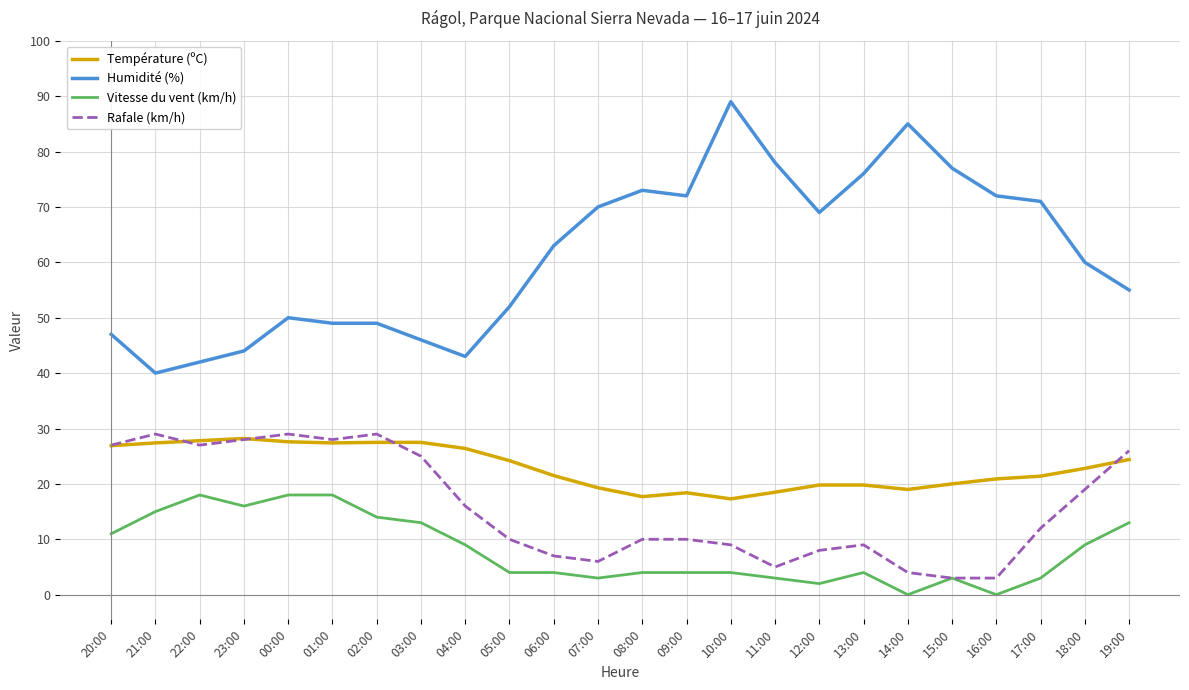

The Humidité (%) series shows 89.0 at 10:00. True or false?

True